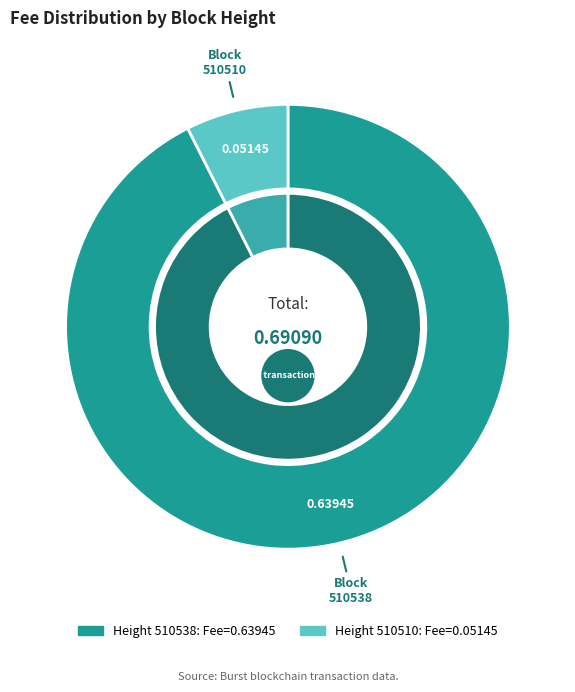

Does 510510 represent more than half of the total?

No